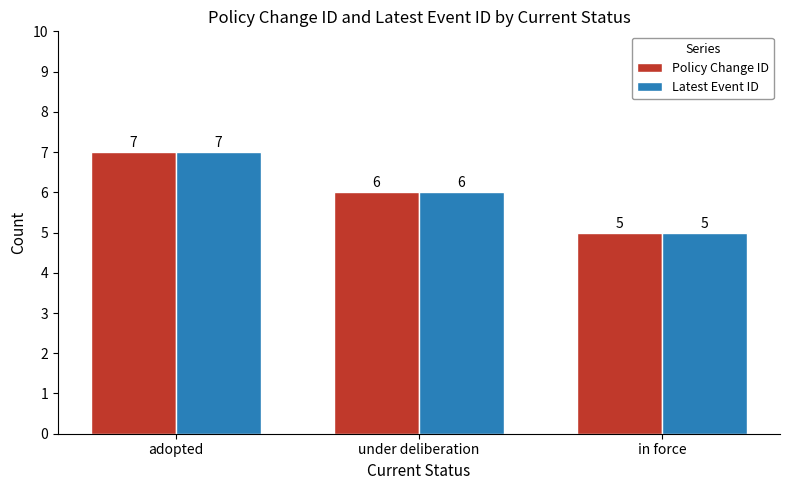

What is the highest value of the Latest Event ID series?

7